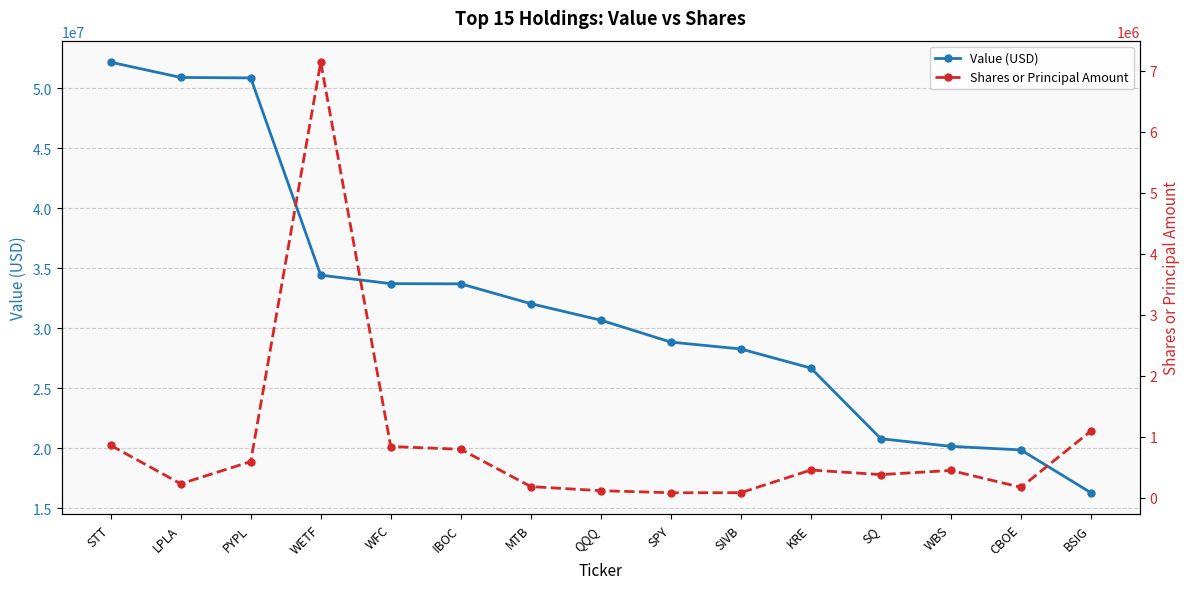

List the series in order of their overall mean, highest first.

Value (USD), Shares or Principal Amount